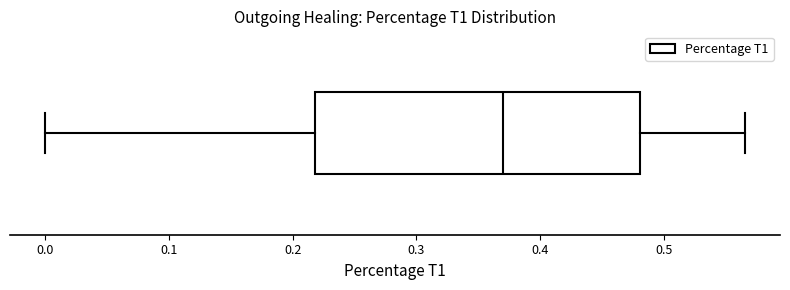

Transcribe this box plot: give where the median line is, the range the box spans, and where the two whiskers end, as read against the x-axis. The values are not printed on the chart, so give them approximately, as read against the axis.

median 0.37, box 0.22 to 0.48, whiskers 0.00 to 0.57